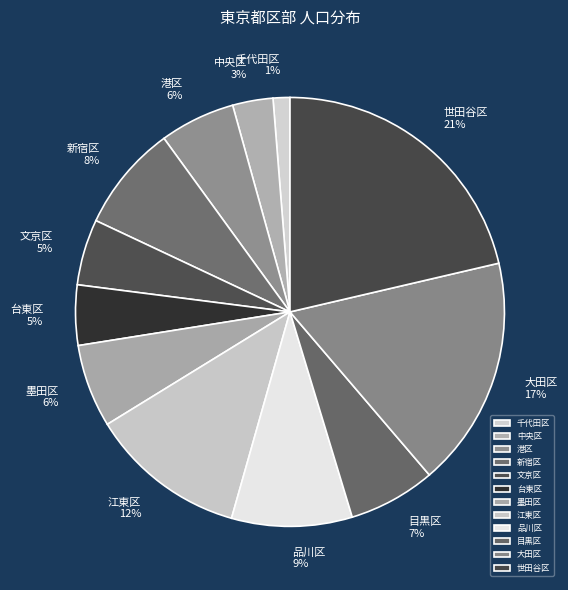

Which slice is the largest?

世田谷区